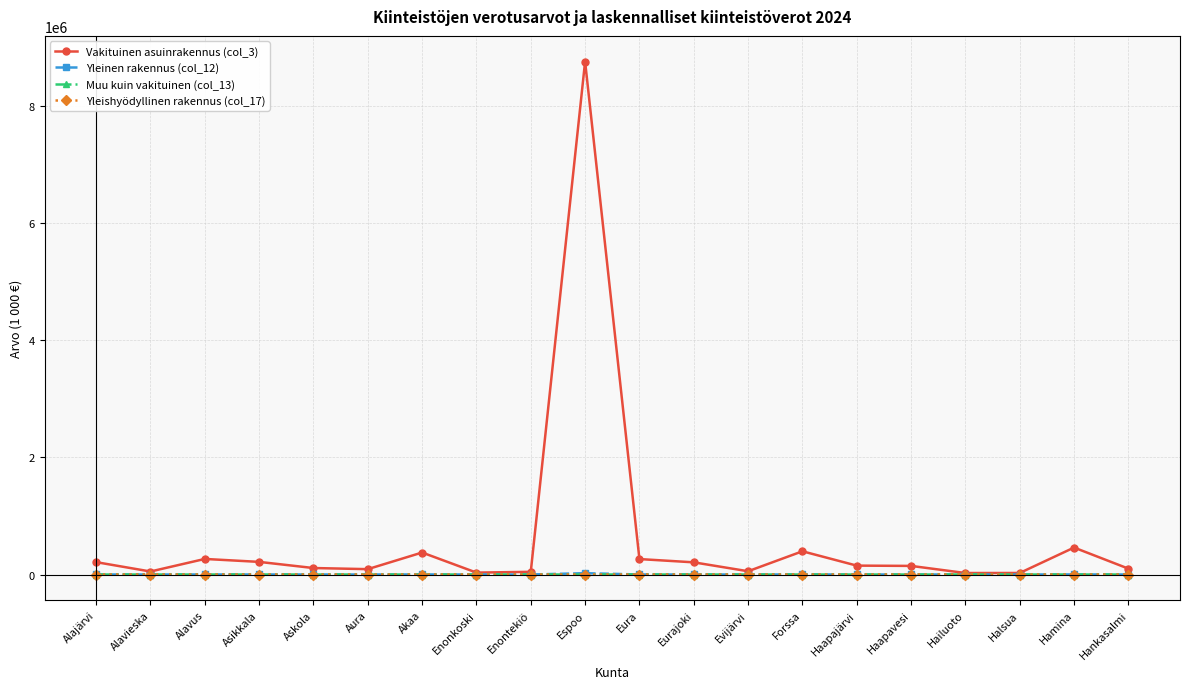

True or false: Yleinen rakennus (col_12) and Yleishyödyllinen rakennus (col_17) intersect in this chart.

False